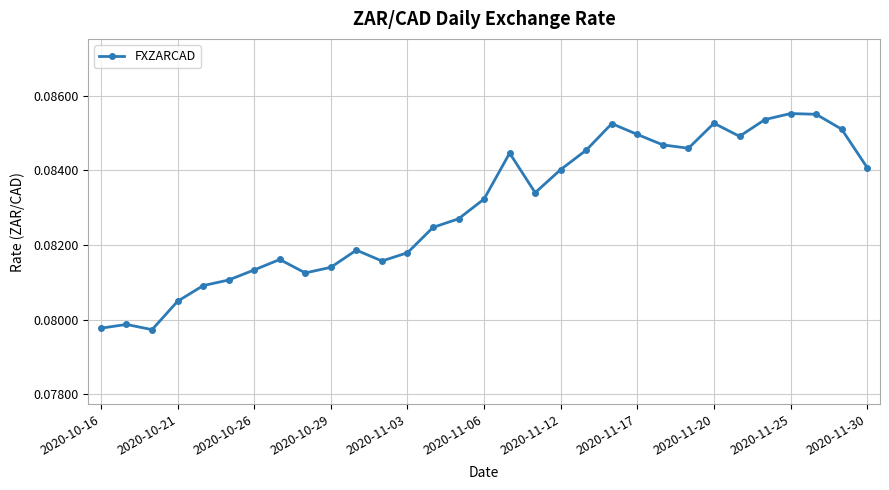

How many values are between 0 and 1?

31